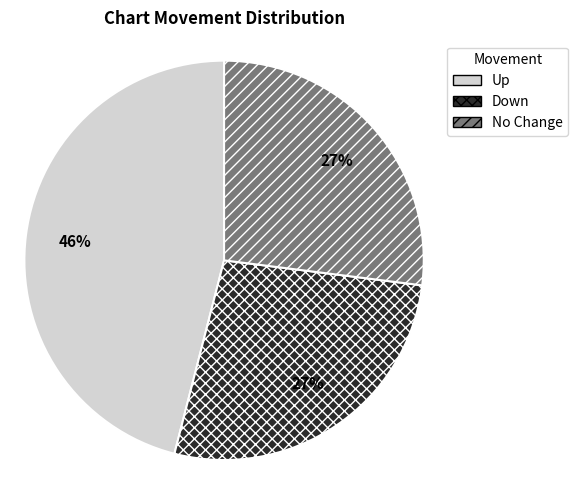

To the nearest percent, what is the average slice percentage?

33%